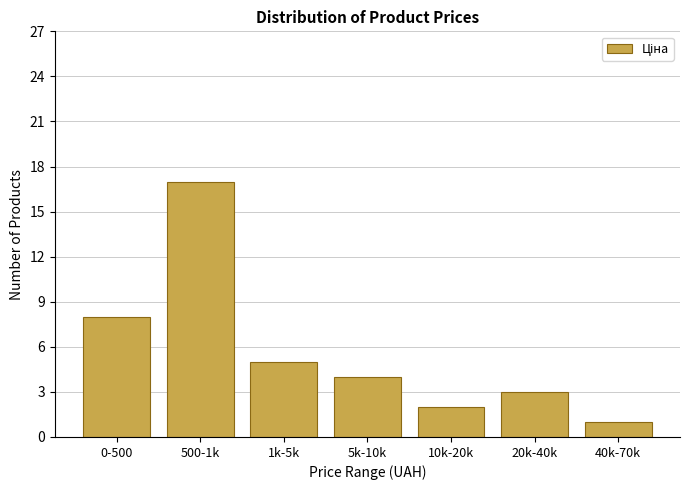

Reading right to left, transcribe all the data shown in this chart.

1	3	2	4	5	17	8